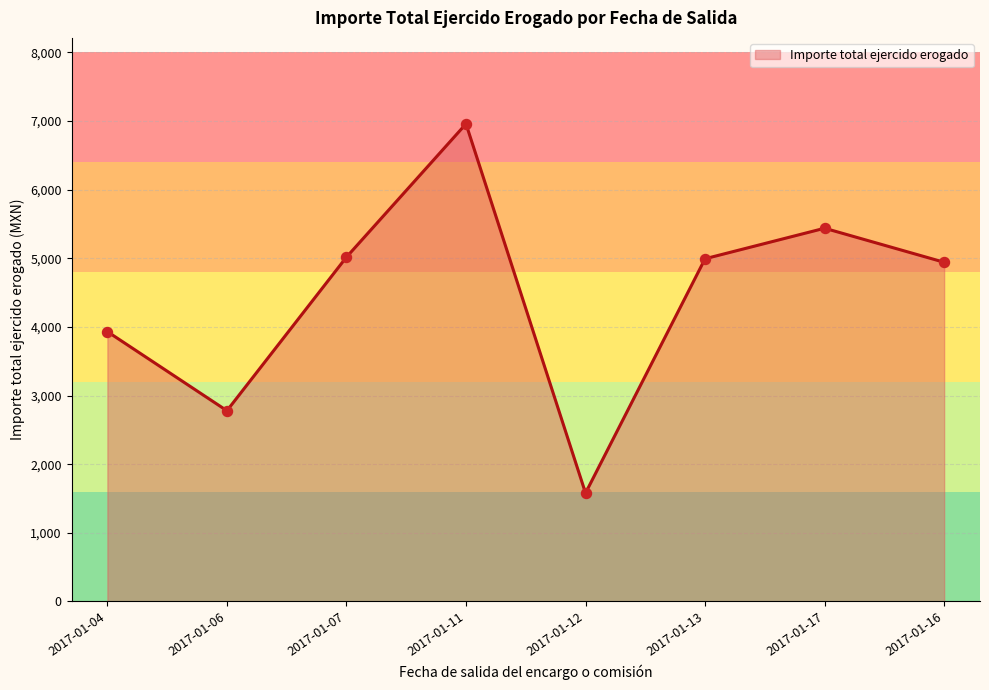

What is the change in value from 2017-01-06 to 2017-01-11?

+4180.0